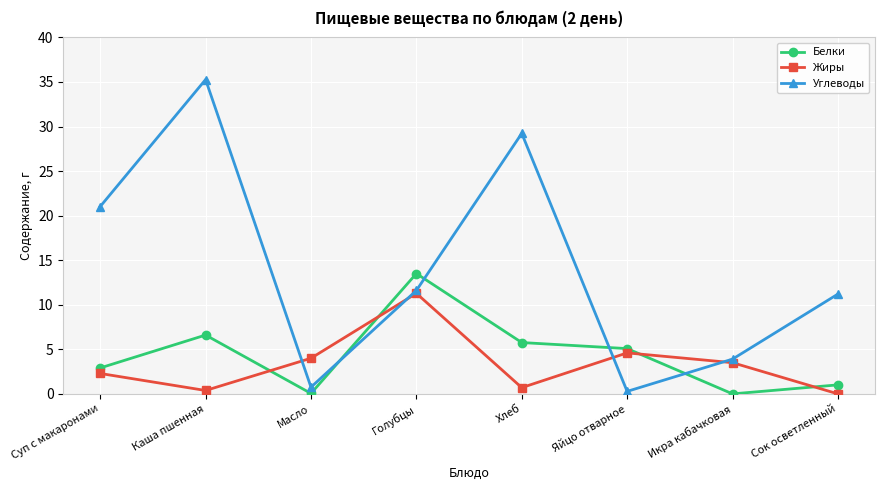

Which series has the largest range (max minus min)?

Углеводы